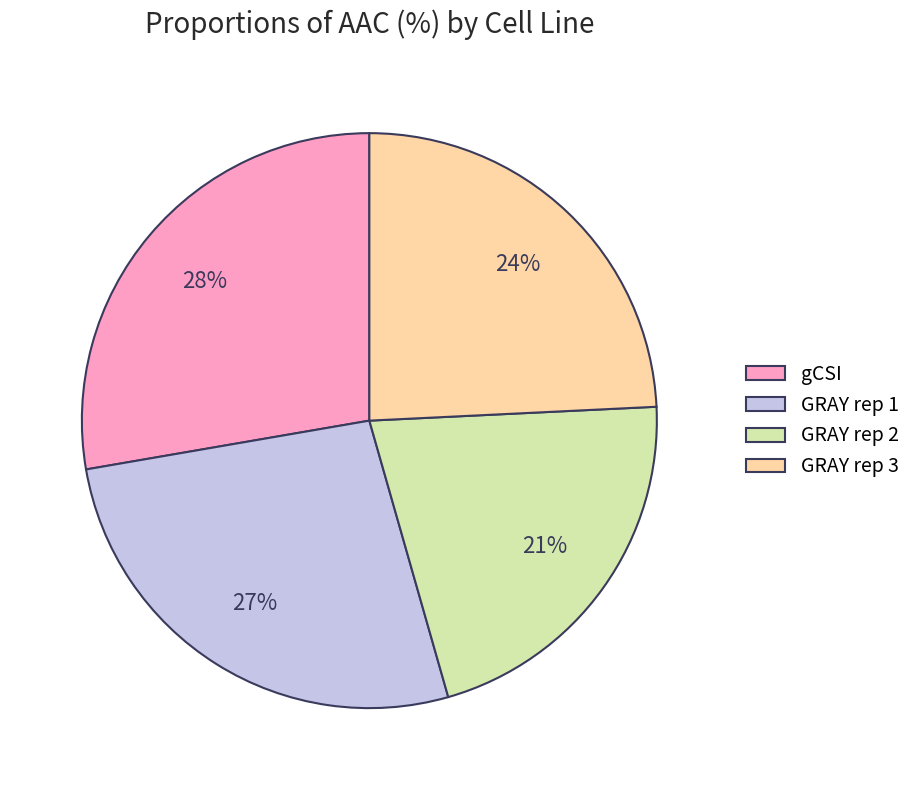

To the nearest percent, what percentage of the pie is GRAY rep 1?

27%